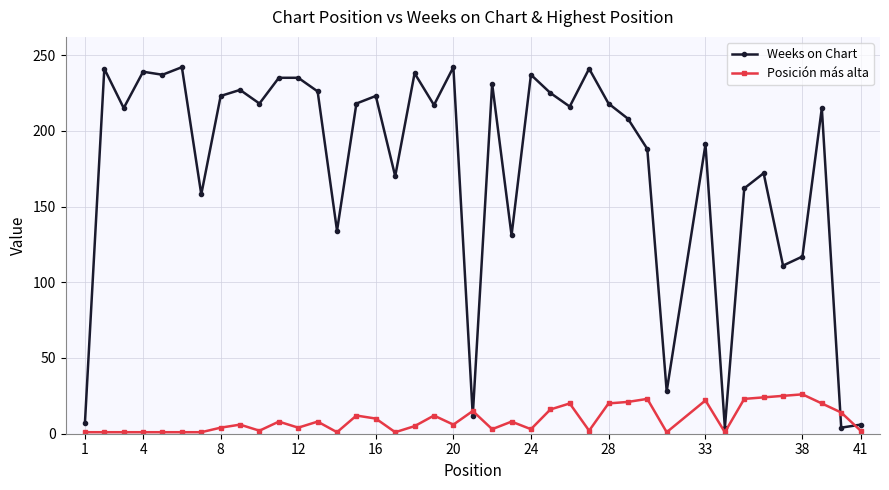

Which series has the largest total across all categories?

Weeks on Chart